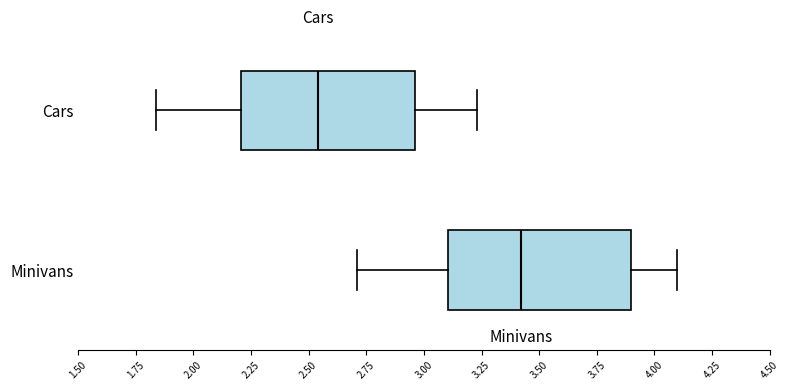

Which box's median line is the furthest to the right?

Minivans